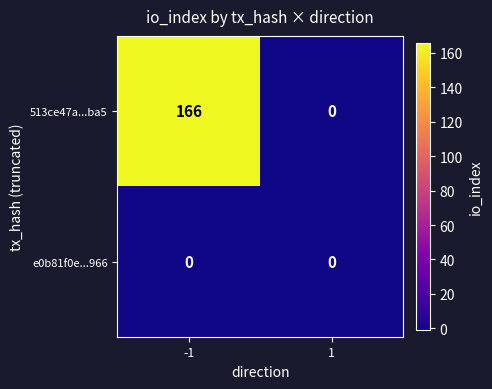

Rank the series by their average value, from highest to lowest.

513ce47a...ba5, e0b81f0e...966